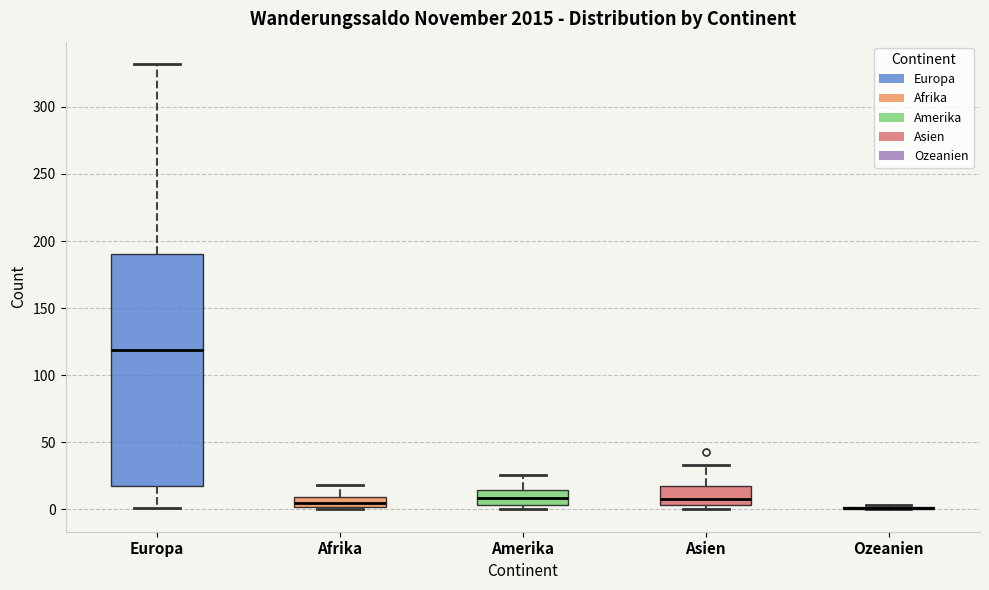

Where does the upper whisker of the box for Amerika end on the y-axis? The values are not printed on the chart, so give them approximately, as read against the axis.

25